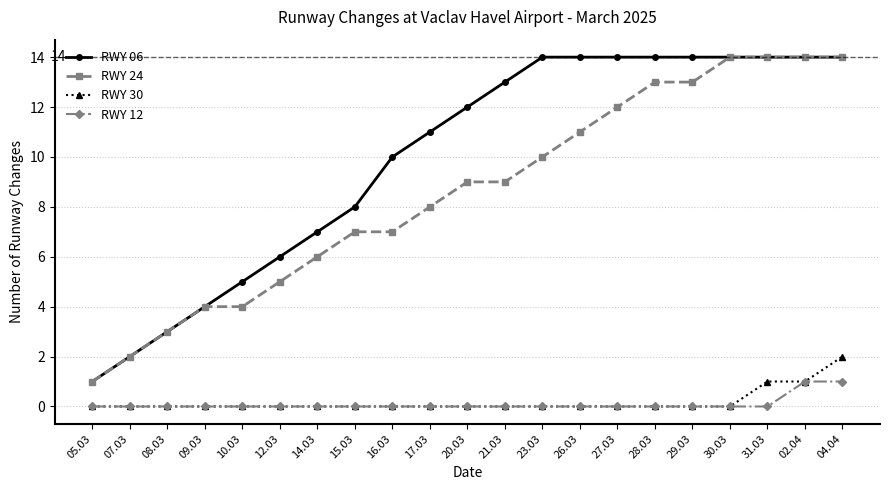

Does the chart display data point markers on the line(s)?

Yes